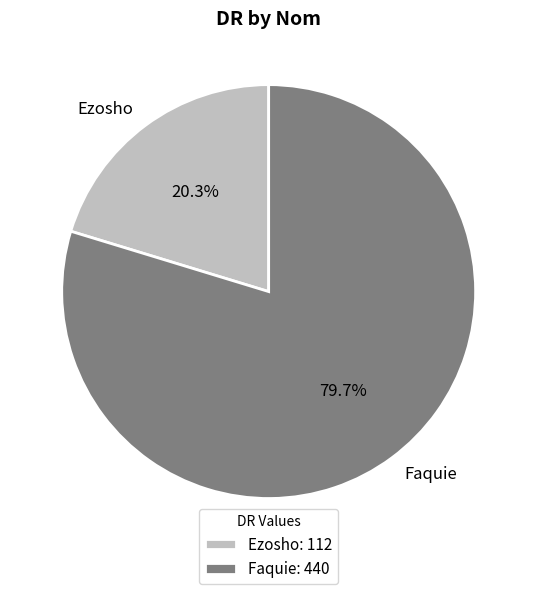

Rank the categories by value from lowest to highest.

Ezosho, Faquie